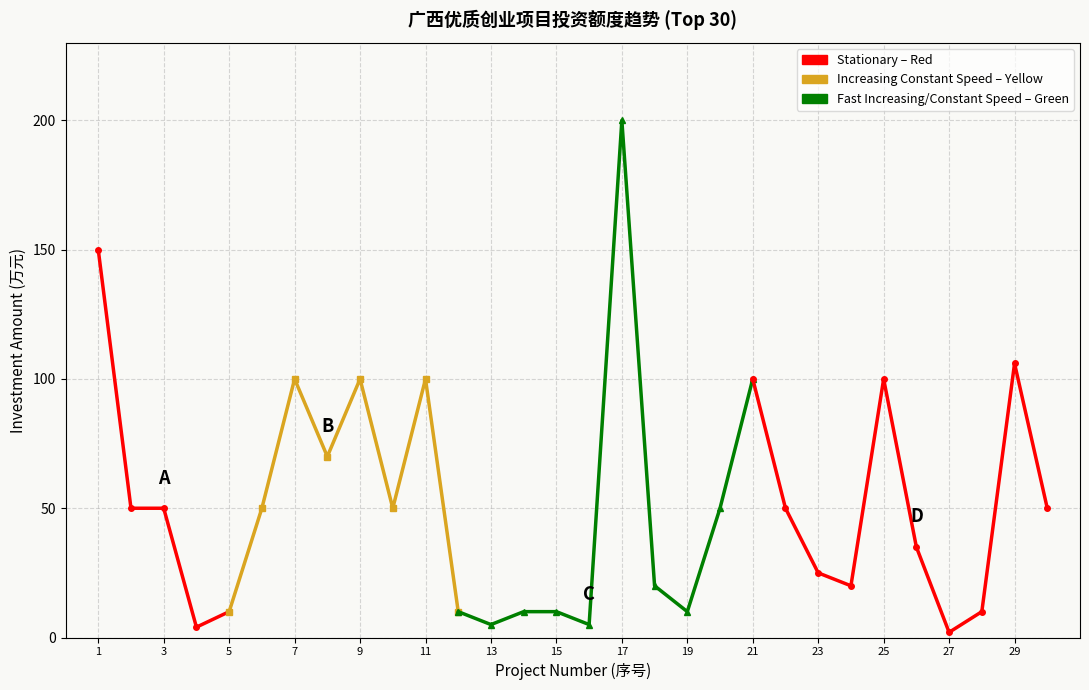

What is the change in value from 4 to 16?

+1